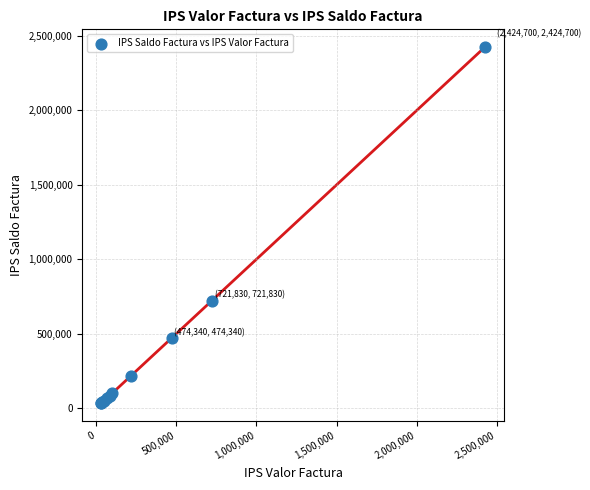

What Y value in the scatter plot is closest to 1229250?

721830